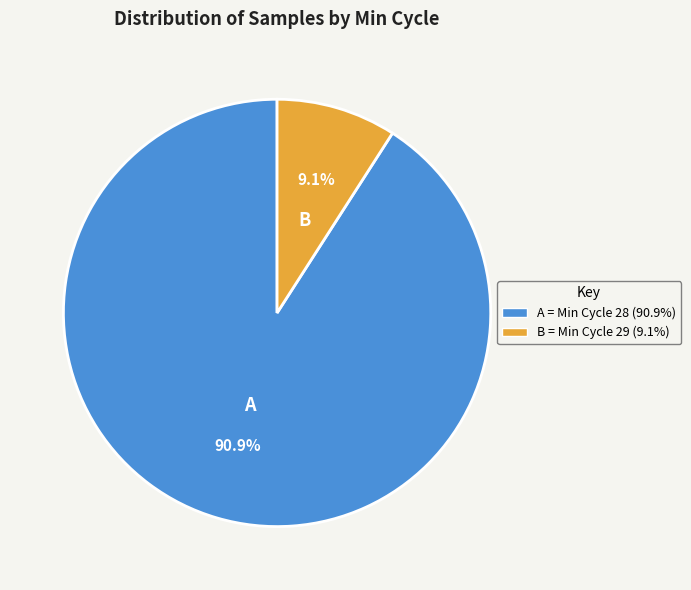

Which category has the smallest portion of the pie?

B = Min Cycle 29 (9.1%)